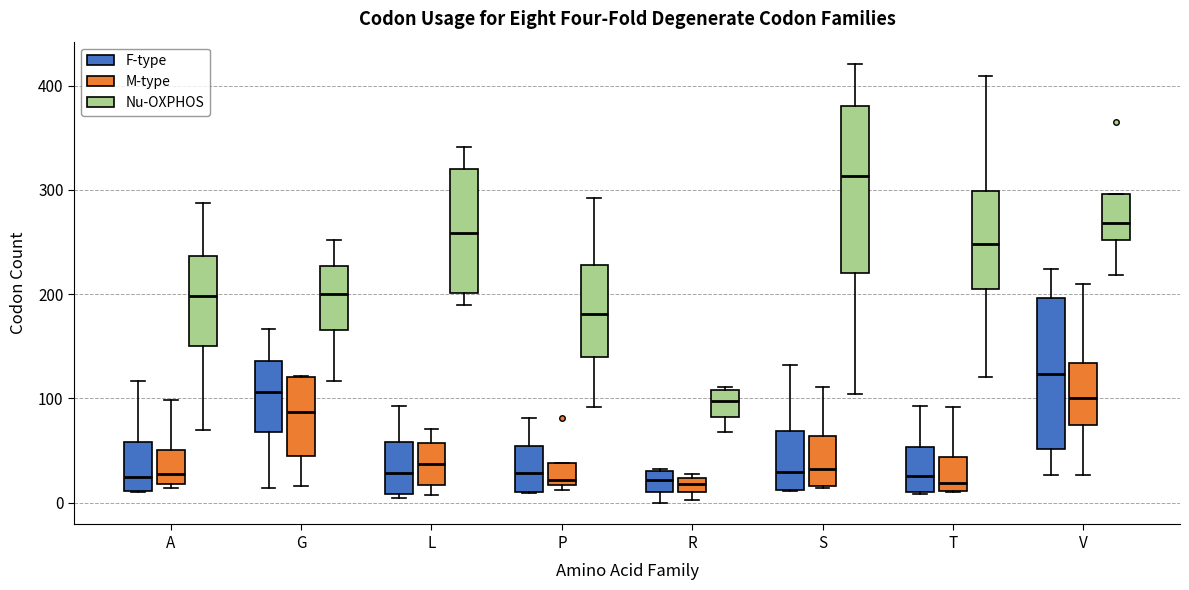

Where does the lower whisker of the box for V (Nu-OXPHOS) end on the y-axis? The values are not printed on the chart, so give them approximately, as read against the axis.

220